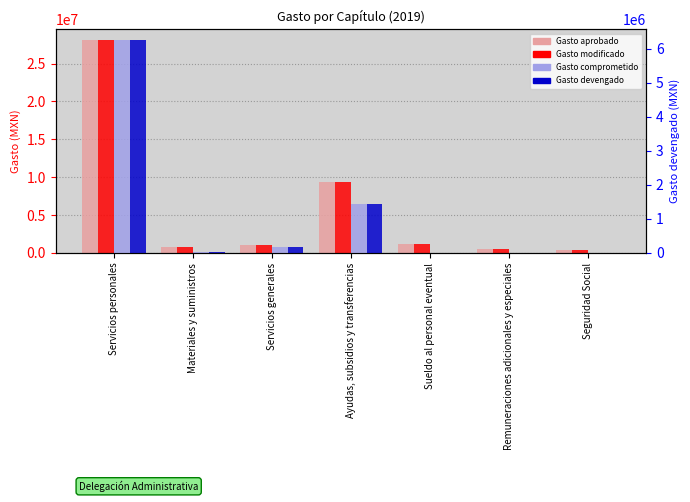

Rank the categories by Gasto aprobado value from lowest to highest.

Seguridad Social, Remuneraciones adicionales y especiales, Materiales y suministros, Servicios generales, Sueldo al personal eventual, Ayudas, subsidios y transferencias, Servicios personales